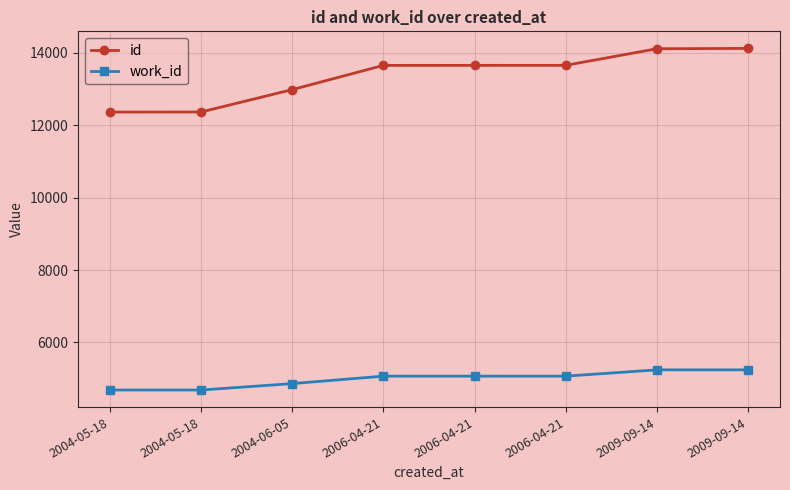

Does the chart display data point markers on the line(s)?

Yes